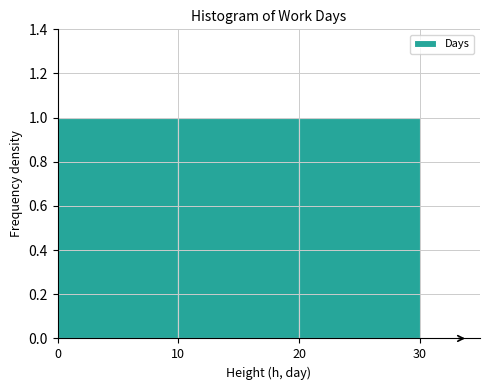

How tall is the bar that spans 10 to 20 on the x-axis? The values are not printed on the chart, so give them approximately, as read against the axis.

1